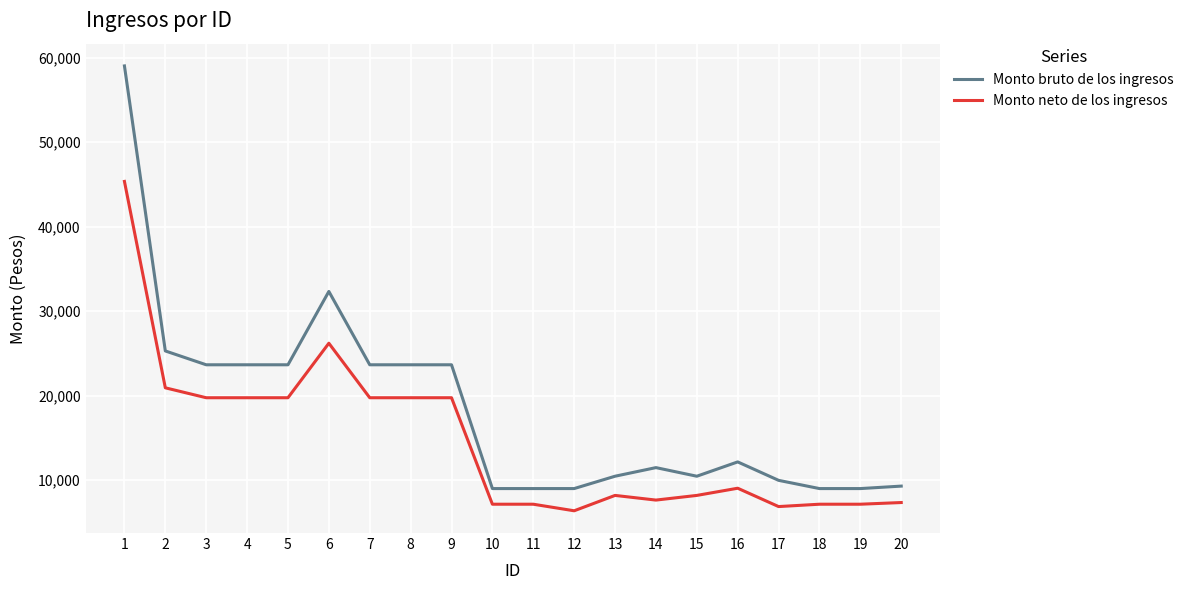

What is the maximum value shown in the chart?

59012.7